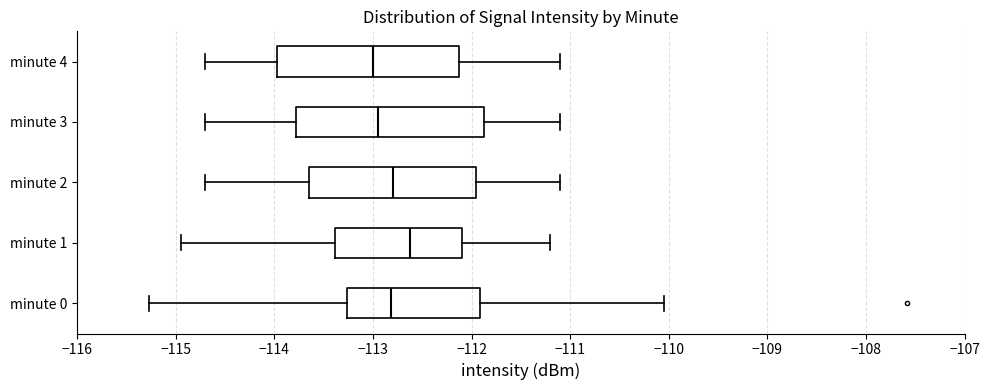

Which box's median line is the furthest to the right?

minute 1